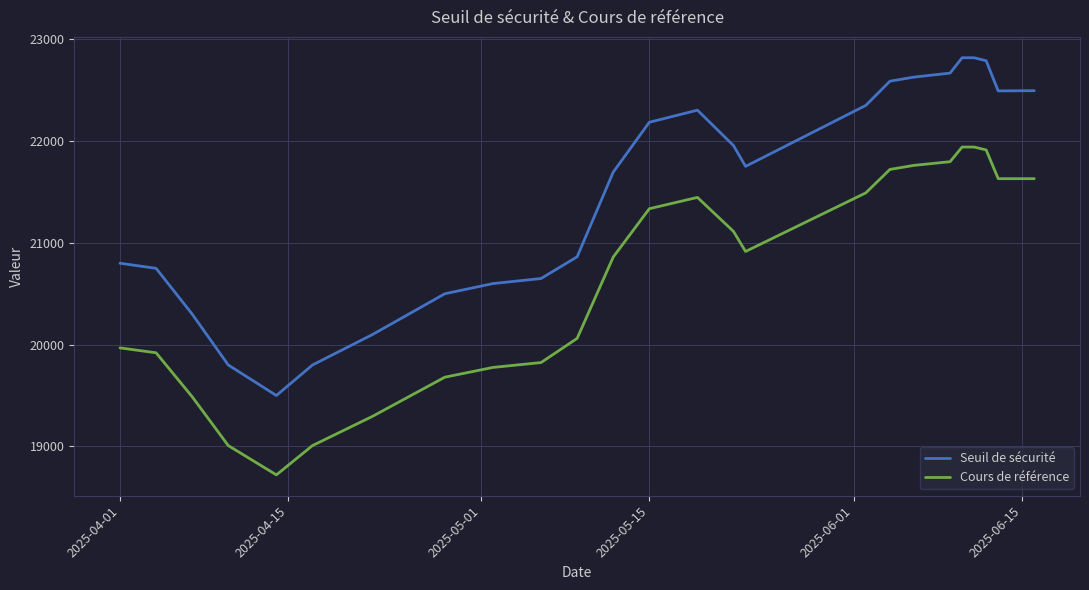

What are all the series names shown in the legend?

Seuil de sécurité, Cours de référence